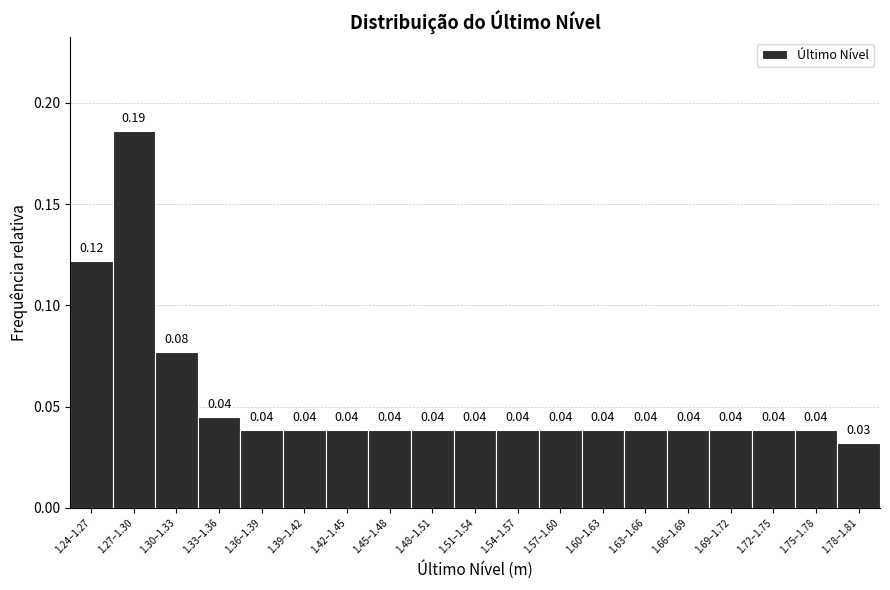

What is the sum of all values?

1.0